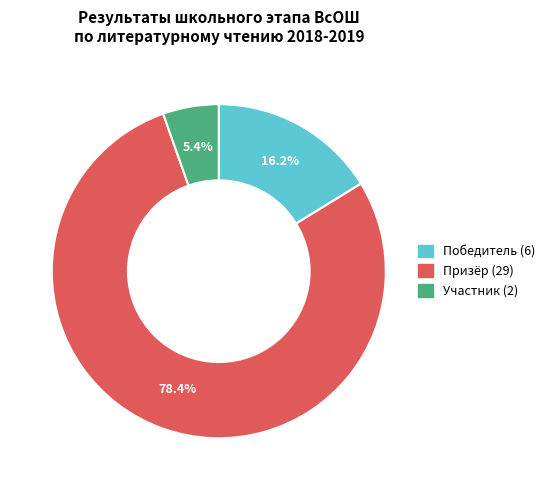

Is it true that Победитель is 8% of the pie?

False